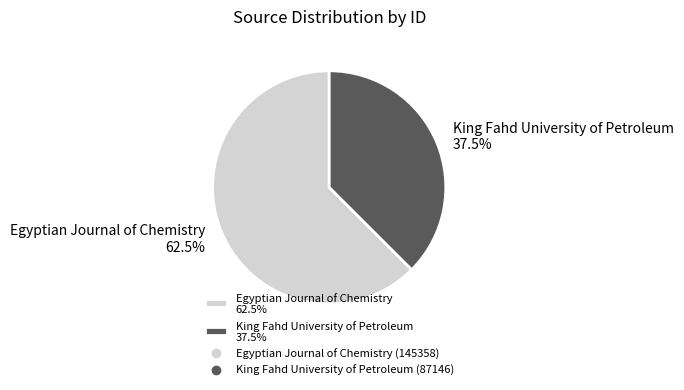

Which has a higher value, King Fahd University of Petroleum 37.5% or Egyptian Journal of Chemistry 62.5%?

Egyptian Journal of Chemistry 62.5%